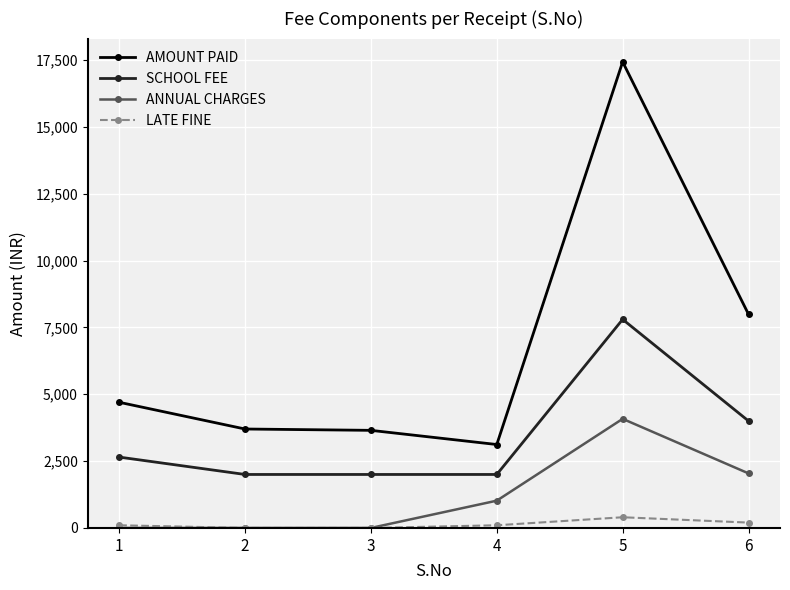

Rank the series by their average value, from highest to lowest.

AMOUNT PAID, SCHOOL FEE, ANNUAL CHARGES, LATE FINE